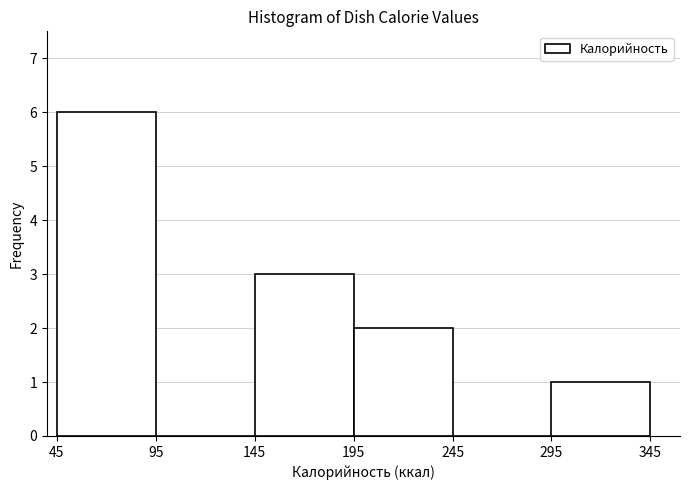

Reading left to right, transcribe this chart: for each bar, give the range it covers on the x-axis and its height. The values are not printed on the chart, so give them approximately, as read against the axis.

45 to 95: 6
95 to 145: 0
145 to 195: 3
195 to 245: 2
245 to 295: 0
295 to 345: 1